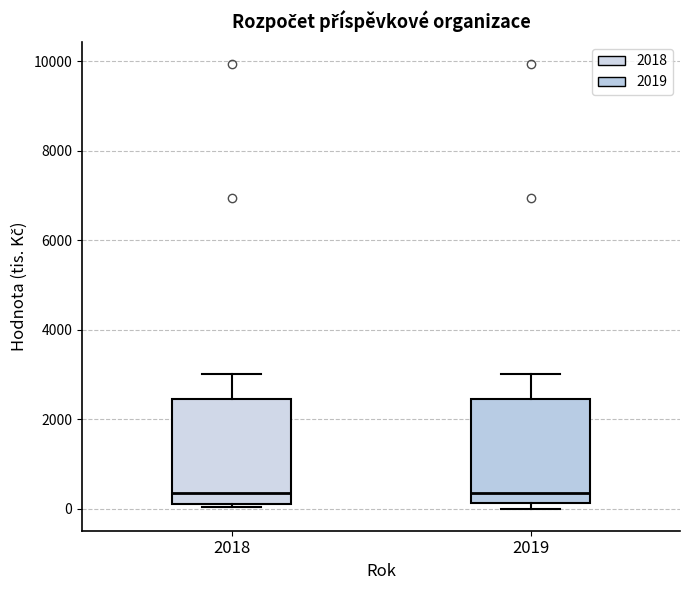

Reading left to right, transcribe this box plot: for each box, give where its median line is, the range the box spans, and where its two whiskers end, as read against the y-axis. The values are not printed on the chart, so give them approximately, as read against the axis.

2018: median 400, box 200 to 2400, whiskers 0 to 3000
2019: median 400, box 200 to 2400, whiskers 0 to 3000